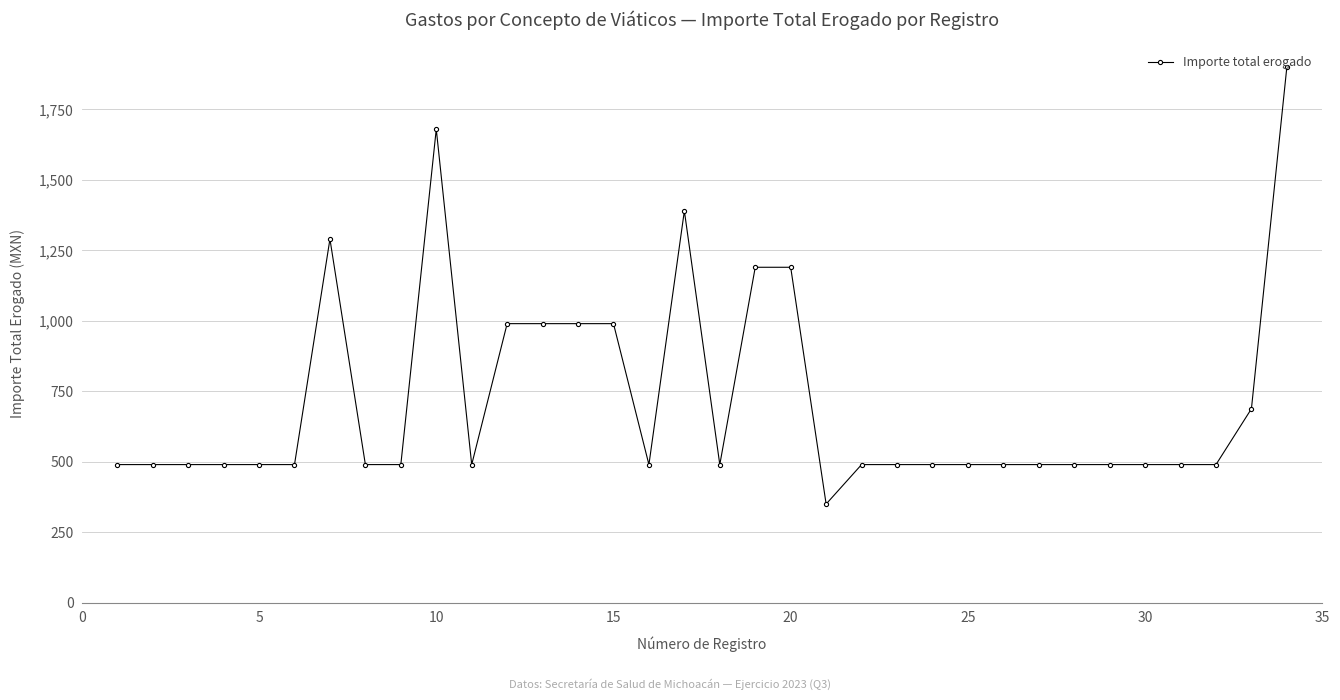

True or false: the data has more than 1 interior local peaks.

True